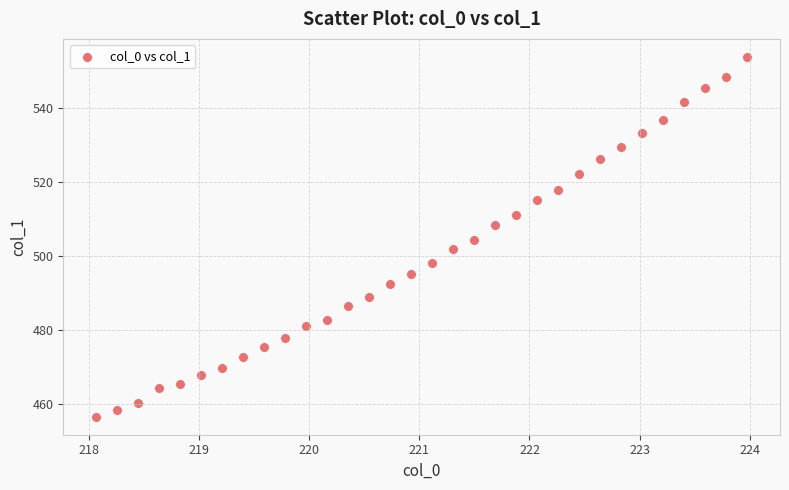

What is the range of X values (max minus min)?

5.9